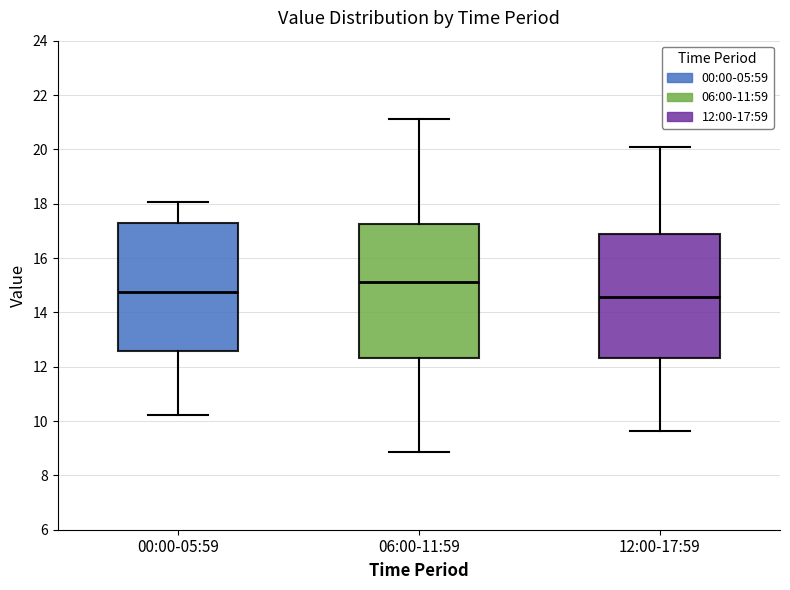

Reading left to right, transcribe this box plot: for each box, give where its median line is, the range the box spans, and where its two whiskers end, as read against the y-axis. The values are not printed on the chart, so give them approximately, as read against the axis.

00:00-05:59: median 14.8, box 12.6 to 17.4, whiskers 10.2 to 18.0
06:00-11:59: median 15.2, box 12.4 to 17.2, whiskers 8.8 to 21.2
12:00-17:59: median 14.6, box 12.4 to 17.0, whiskers 9.6 to 20.2